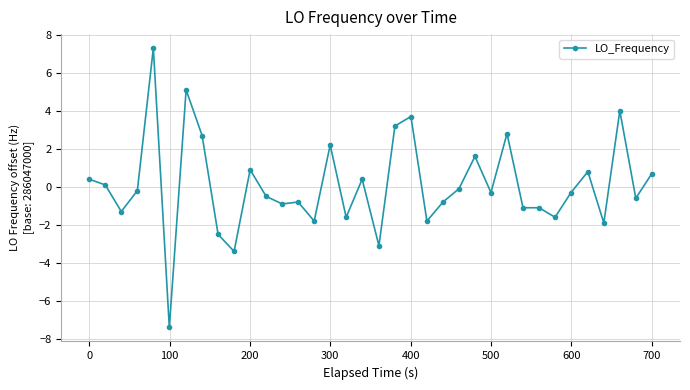

How many distinct data groups are displayed?

1